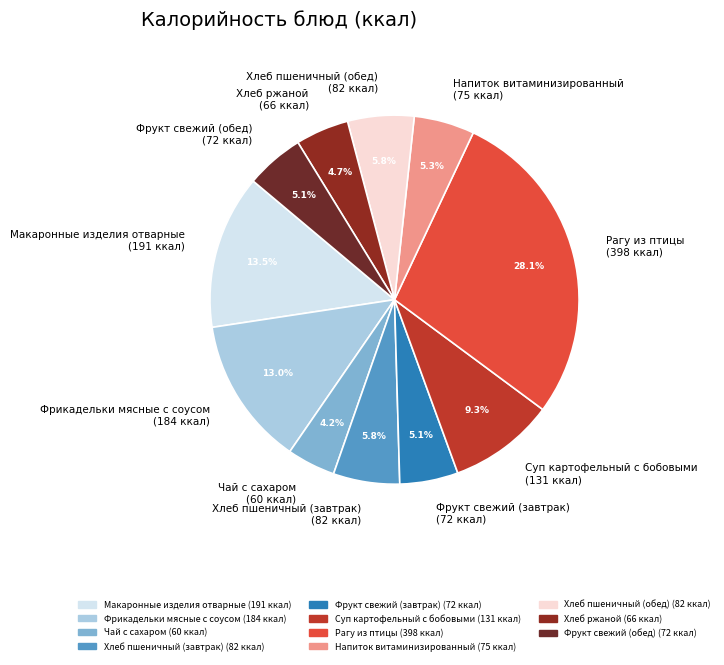

How many segments does this pie chart have?

11